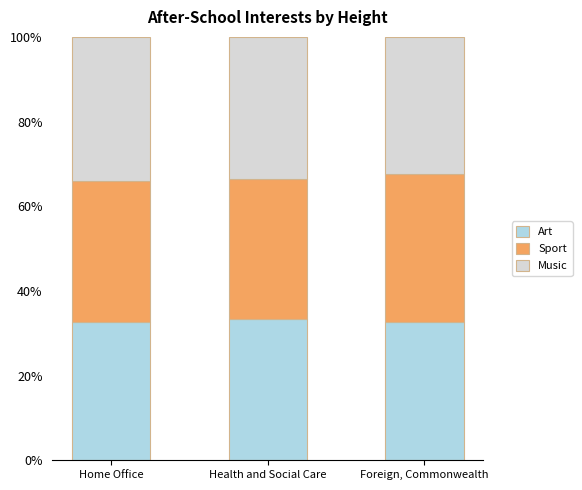

What is the sum of the Art values at Home Office and Health and Social Care?

66.1